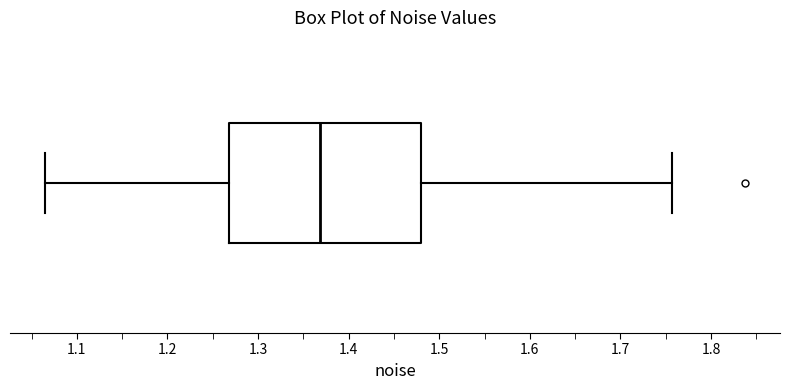

Read this box plot against the x-axis: the position of the median line, the range covered by the box, and the ends of both whiskers. The values are not printed on the chart, so give them approximately, as read against the axis.

median 1.37, box 1.27 to 1.48, whiskers 1.06 to 1.76